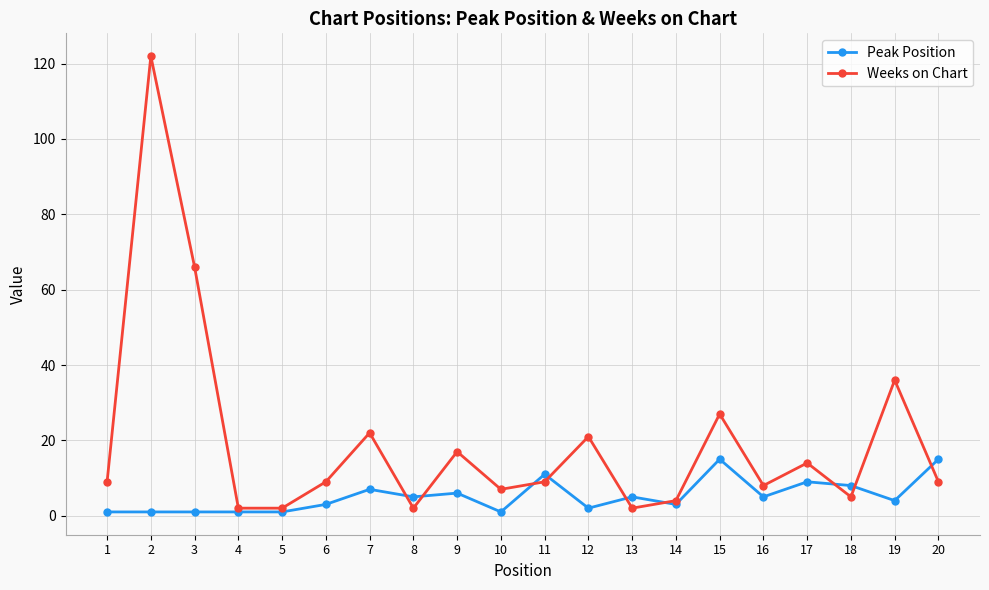

Count the number of data series in this chart.

2